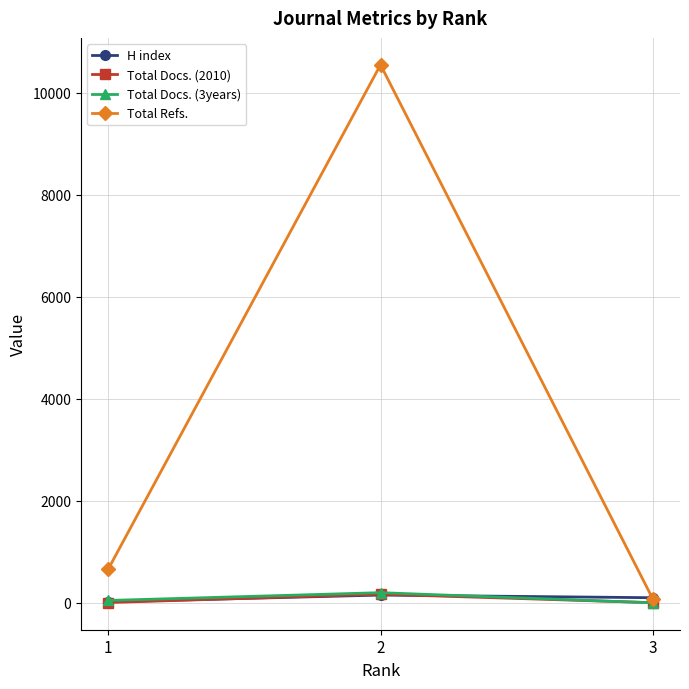

At which category is the sum across all series the highest?

2